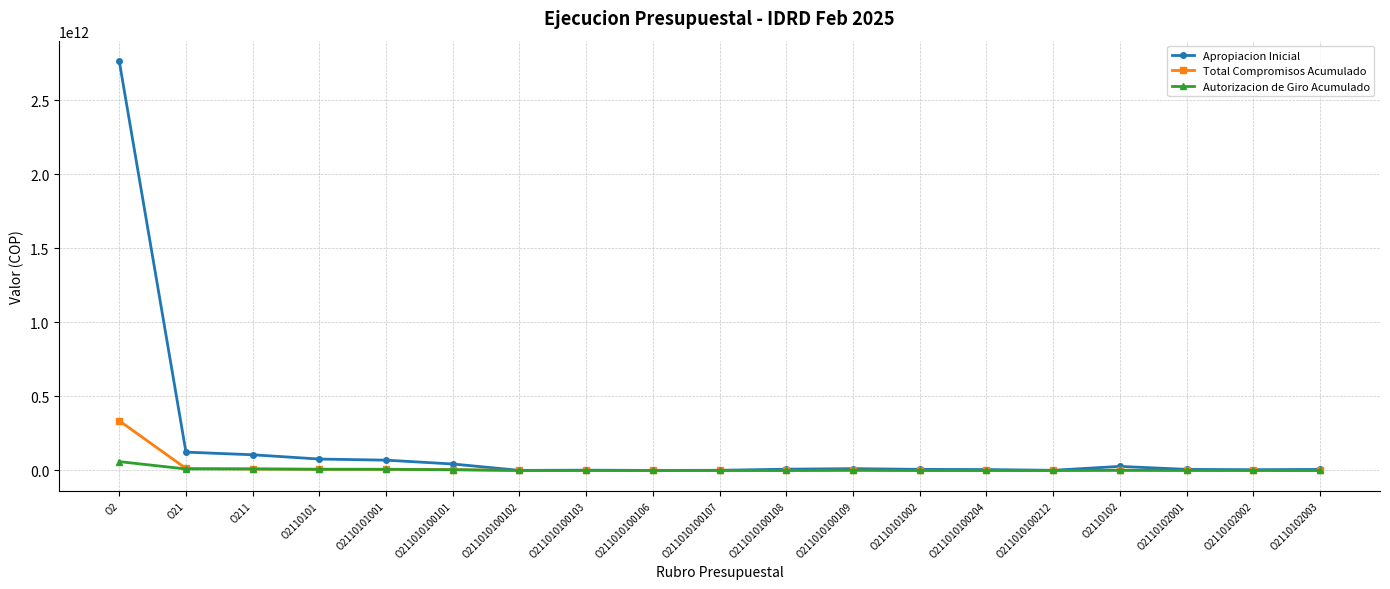

What is the label of the 12th point from the right?

O211010100103